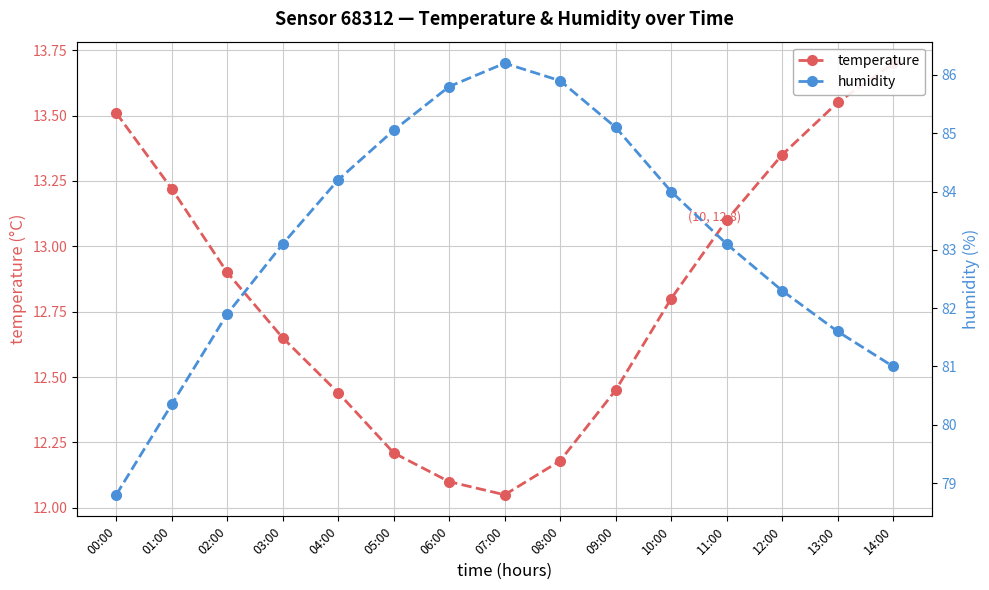

What is the minimum value for humidity?

78.8